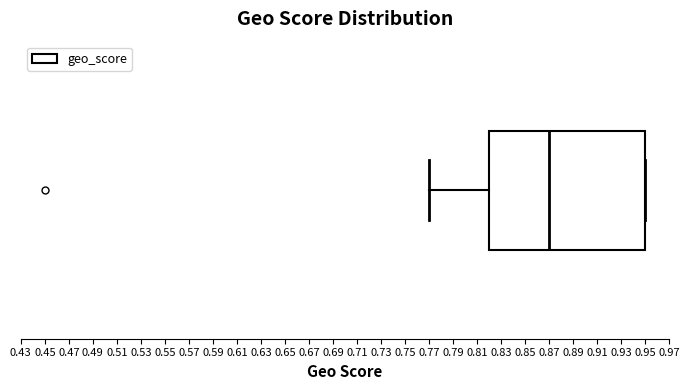

Transcribe this box plot: give where the median line is, the range the box spans, and where the two whiskers end, as read against the x-axis. The values are not printed on the chart, so give them approximately, as read against the axis.

median 0.87, box 0.82 to 0.95, whiskers 0.77 to 0.95